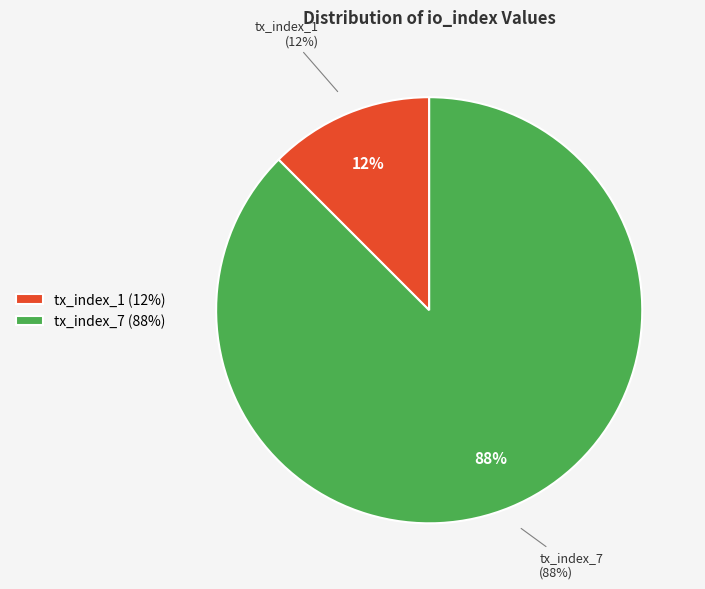

What percentage is the tx_index_1 slice, to the nearest percent?

12%